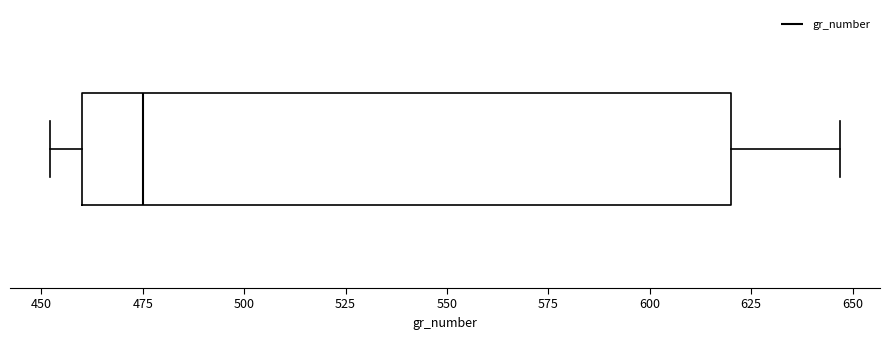

Read this box plot against the x-axis: the position of the median line, the range covered by the box, and the ends of both whiskers. The values are not printed on the chart, so give them approximately, as read against the axis.

median 475, box 460 to 620, whiskers 450 to 645